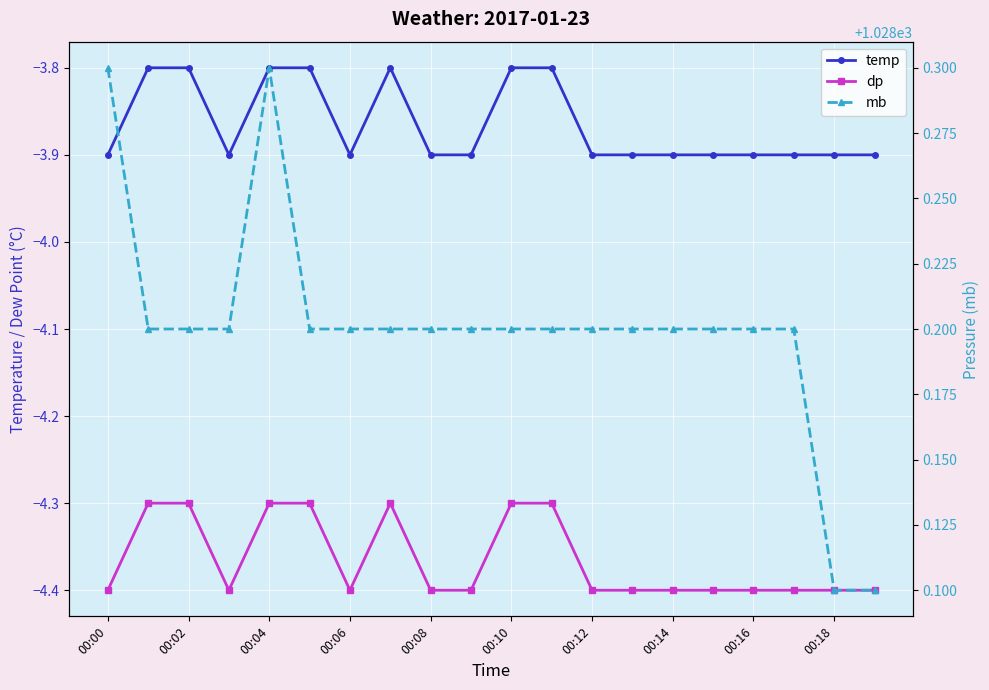

Which category has the lowest value in the dp series?

00:00